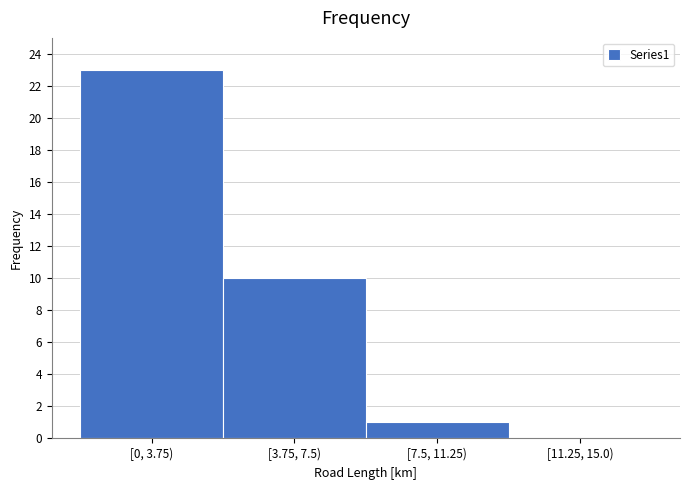

Reading left to right, transcribe all the data shown in this chart.

[0, 3.75)=23	[3.75, 7.5)=10	[7.5, 11.25)=1	[11.25, 15.0)=0